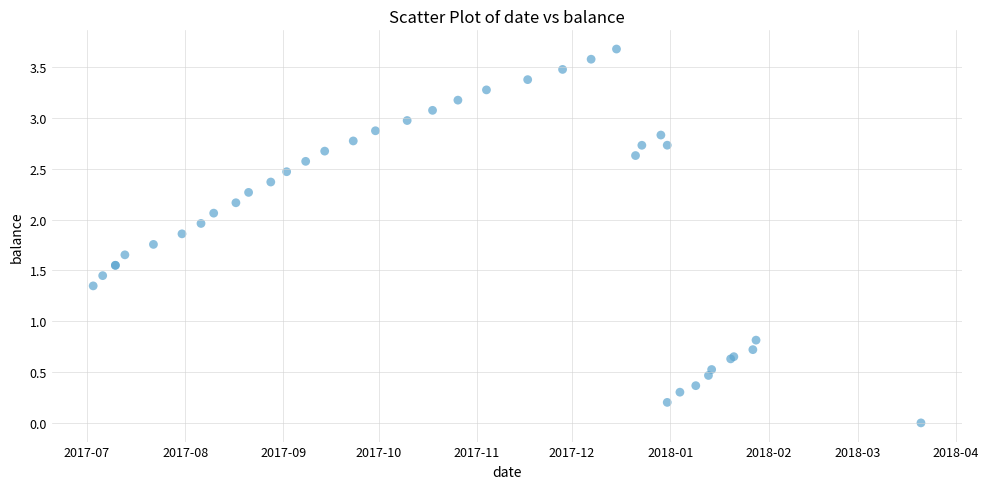

What Y value in the scatter plot is closest to 1?

0.8